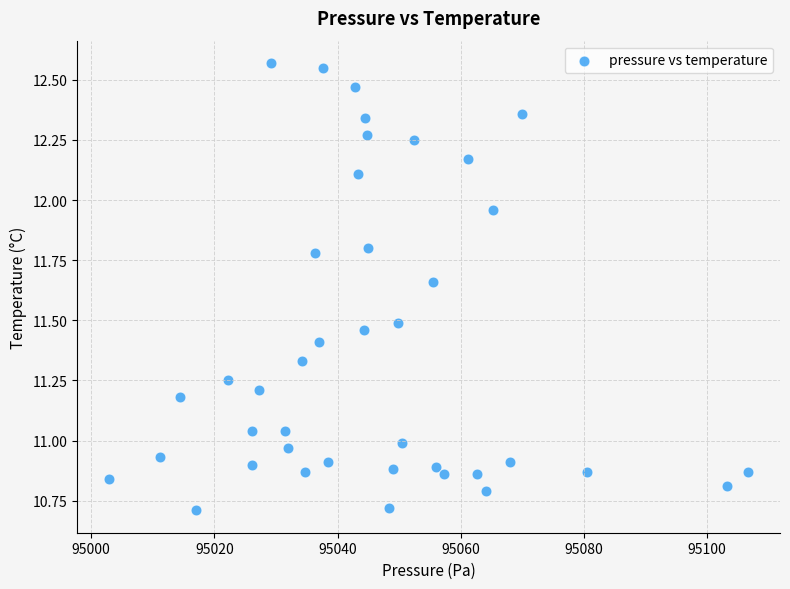

What is the range of X values (max minus min)?

103.7